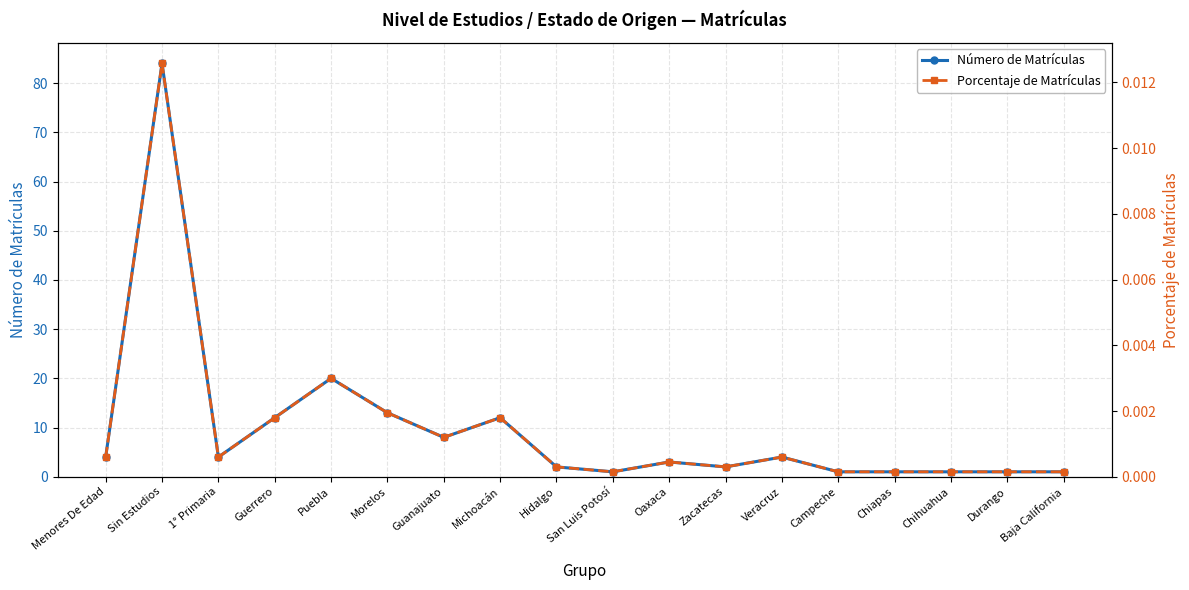

Reading left to right, what are all the values shown in this chart?

Número de Matrículas: 4.0	84.0	4.0	12.0	20.0	13.0	8.0	12.0	2.0	1.0	3.0	2.0	4.0	1.0	1.0	1.0	1.0	1.0
Porcentaje de Matrículas: 0.0	0.0	0.0	0.0	0.0	0.0	0.0	0.0	0.0	0.0	0.0	0.0	0.0	0.0	0.0	0.0	0.0	0.0